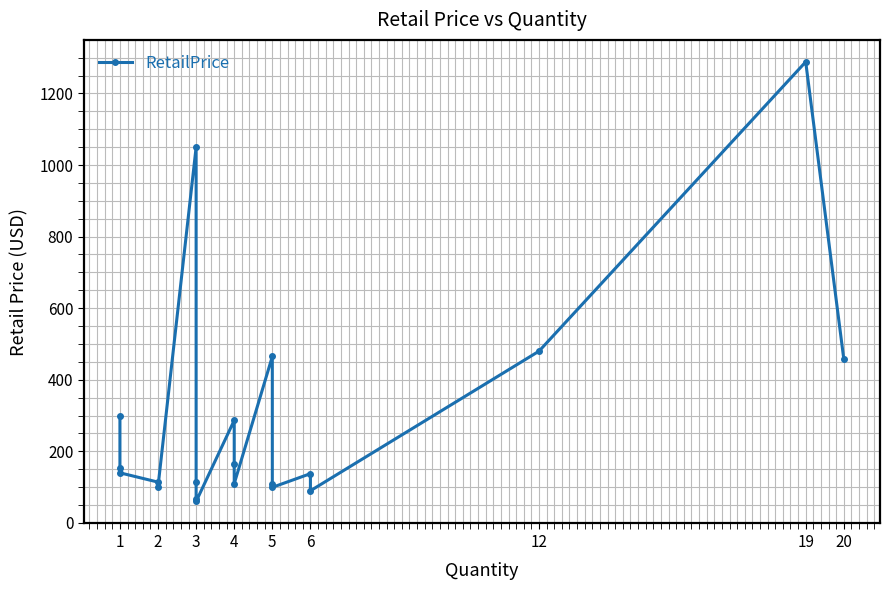

Reading left to right, transcribe all the data shown in this chart.

299.0	152.9	140.0	114.0	101.7	1049.9	115.5	67.8	59.9	286.6	163.7	109.6	465.0	109.4	99.4	137.6	89.8	479.9	1288.2	457.5